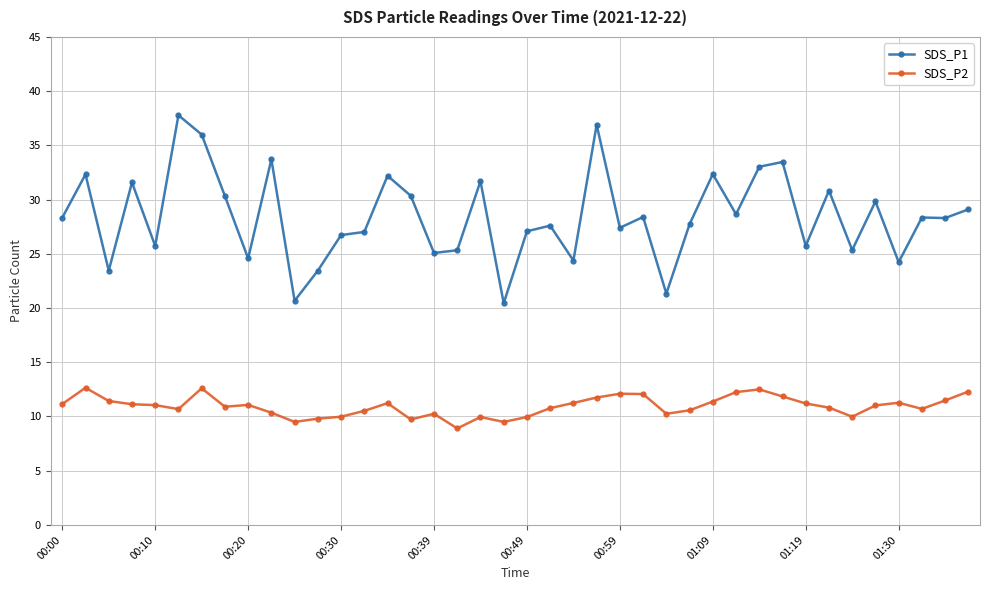

What are all the series names shown in the legend?

SDS_P1, SDS_P2